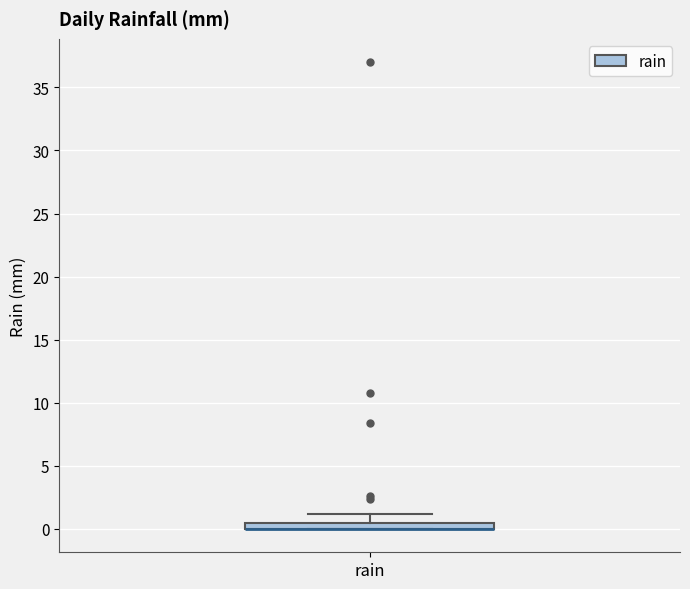

Where does the upper whisker of the box for rain end on the y-axis? The values are not printed on the chart, so give them approximately, as read against the axis.

1.0